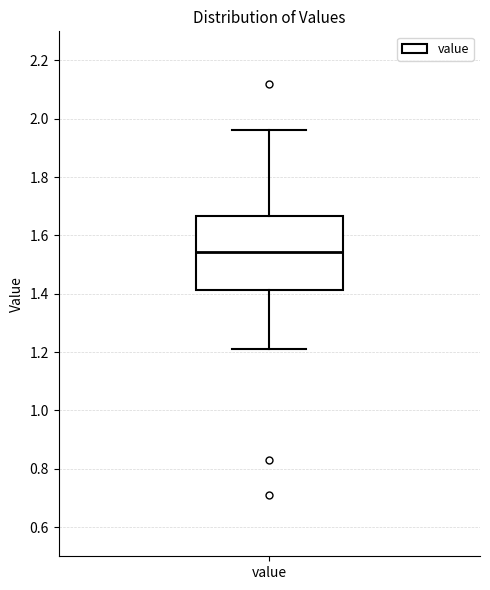

Where is the lower edge of the box for value on the y-axis? The values are not printed on the chart, so give them approximately, as read against the axis.

1.42